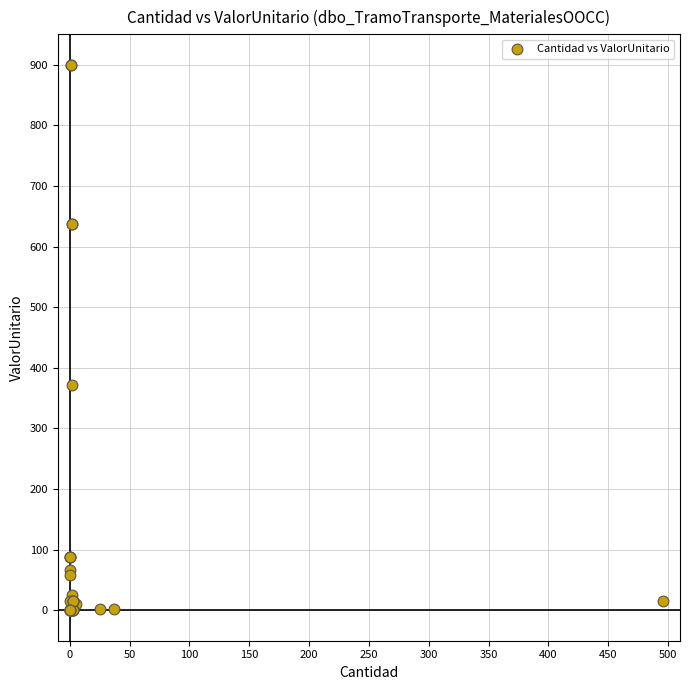

What Y value in the scatter plot is closest to 450?

371.4